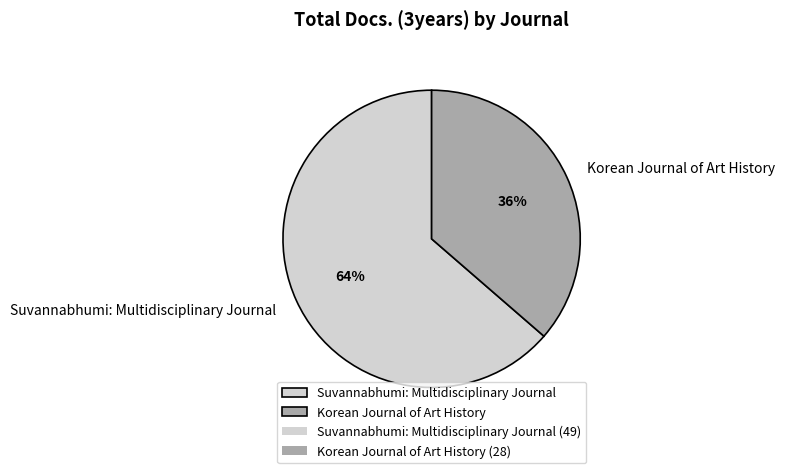

Is there any slice that represents more than half of the pie?

Yes